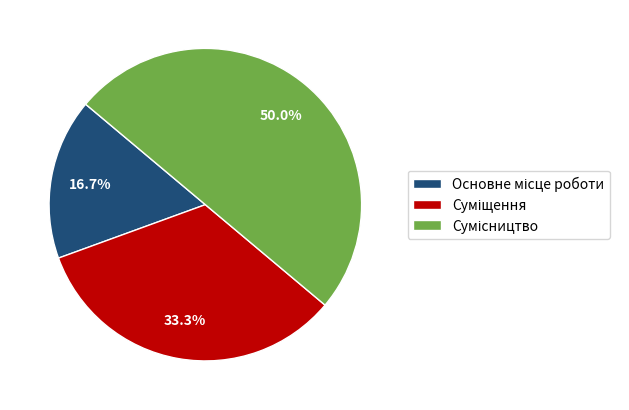

Which category has the biggest portion of the pie?

Сумісництво